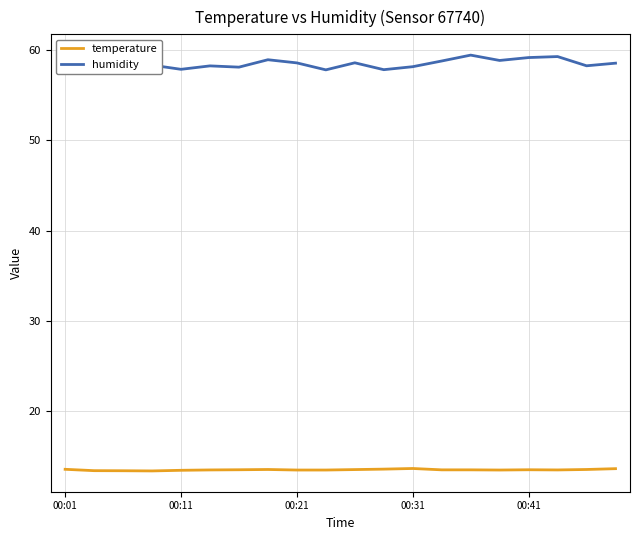

What is the minimum value for temperature?

13.4